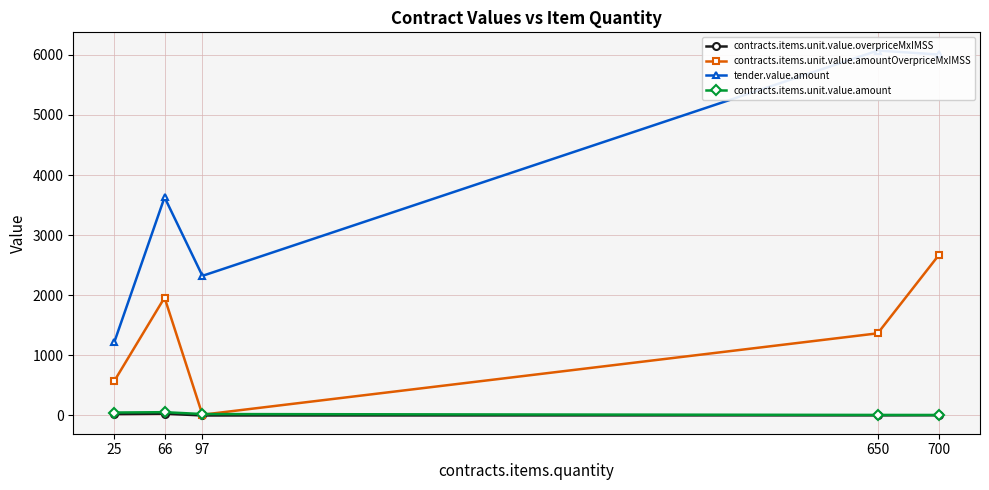

True or false: contracts.items.unit.value.amount has more than 0 interior local peaks.

True